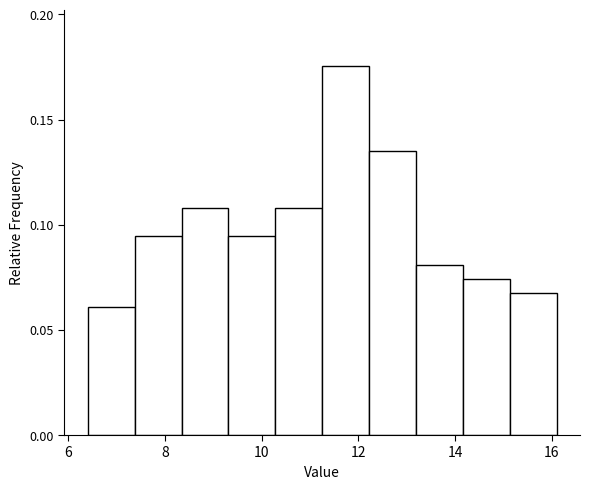

What is the height of the bar covering 8.4 to 9.4 on the x-axis? Neither the bar edges nor the heights are printed on the chart, so give them approximately, as read against the axes.

0.110